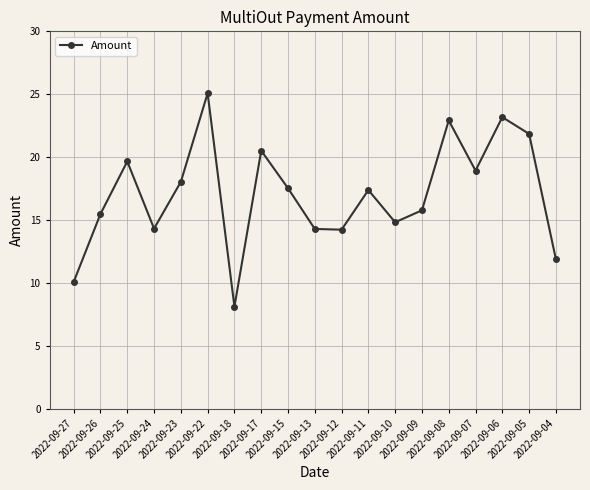

What is the change in value from 2022-09-11 to 2022-09-09?

-1.6